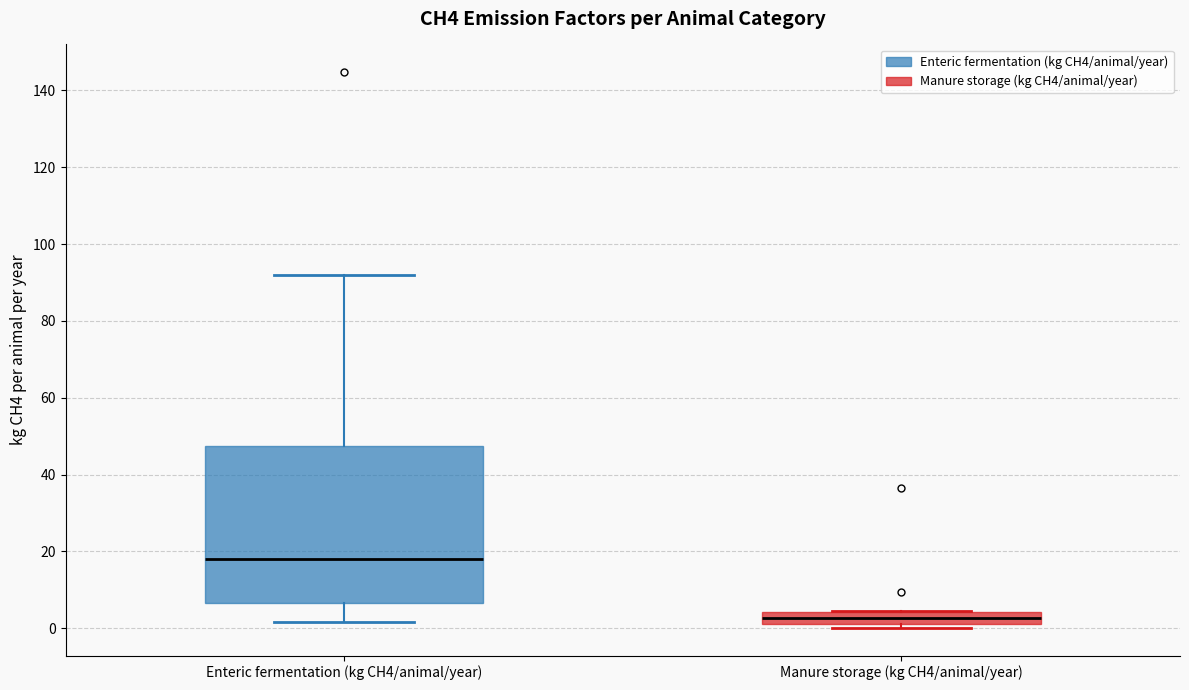

Which box has the lowest median line?

Manure storage (kg CH4/animal/year)